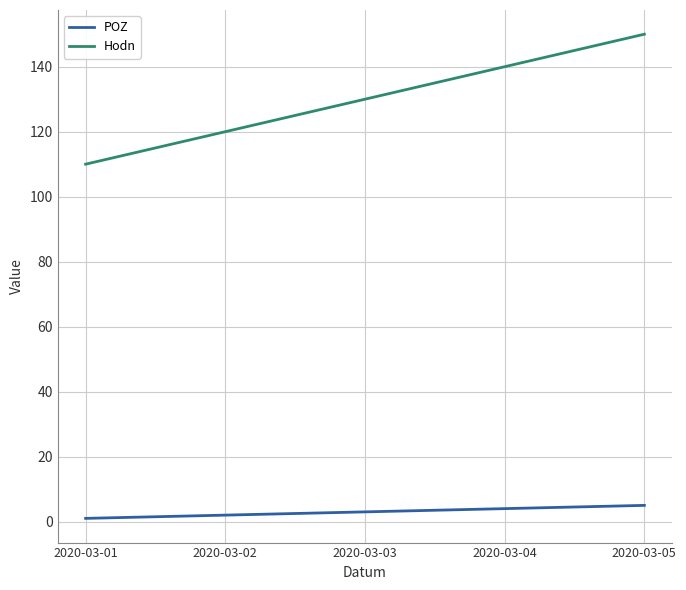

At which category is the sum across all series the highest?

2020-03-05